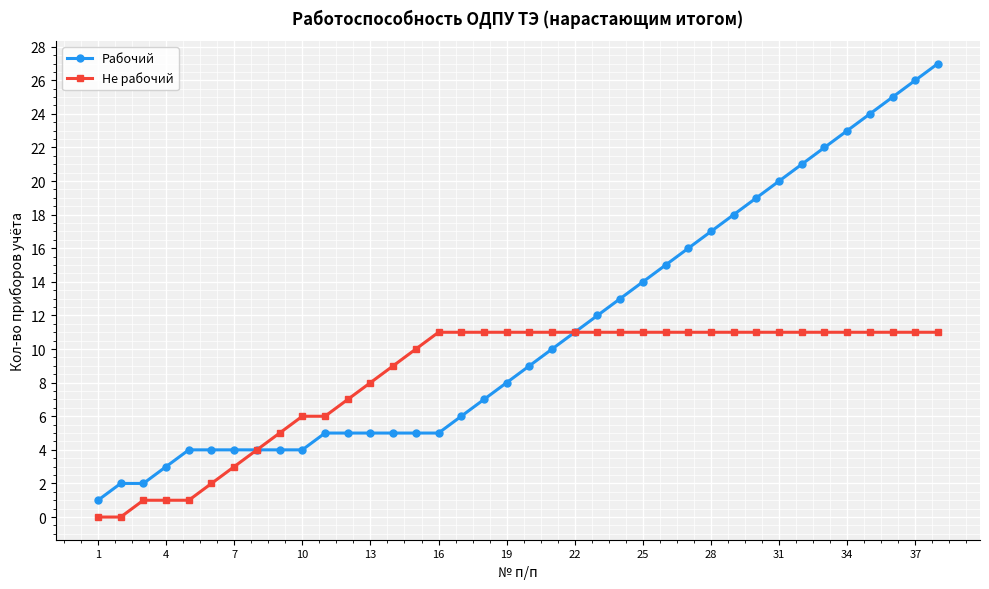

What is the maximum value for Рабочий?

27